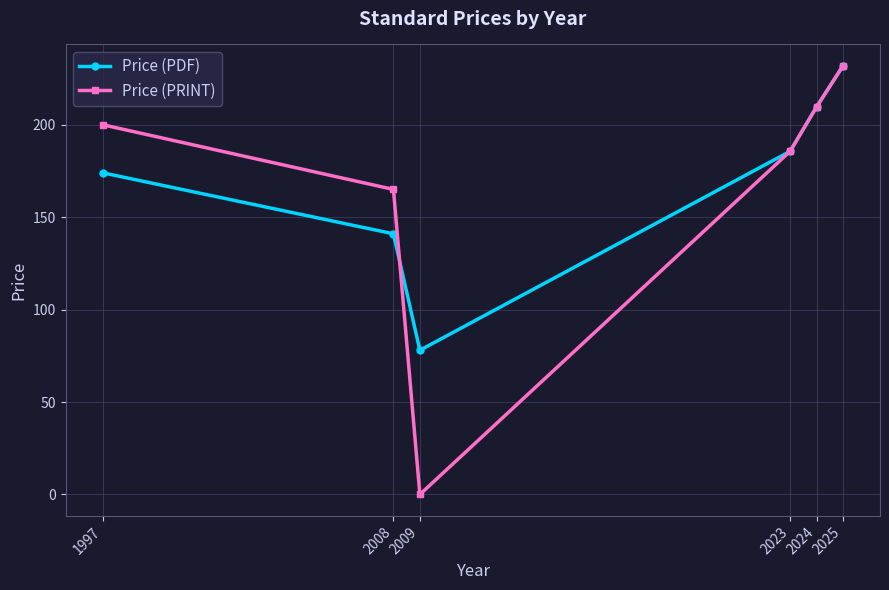

What is the difference between the Price (PDF) values at 2024 and 1997?

35.6